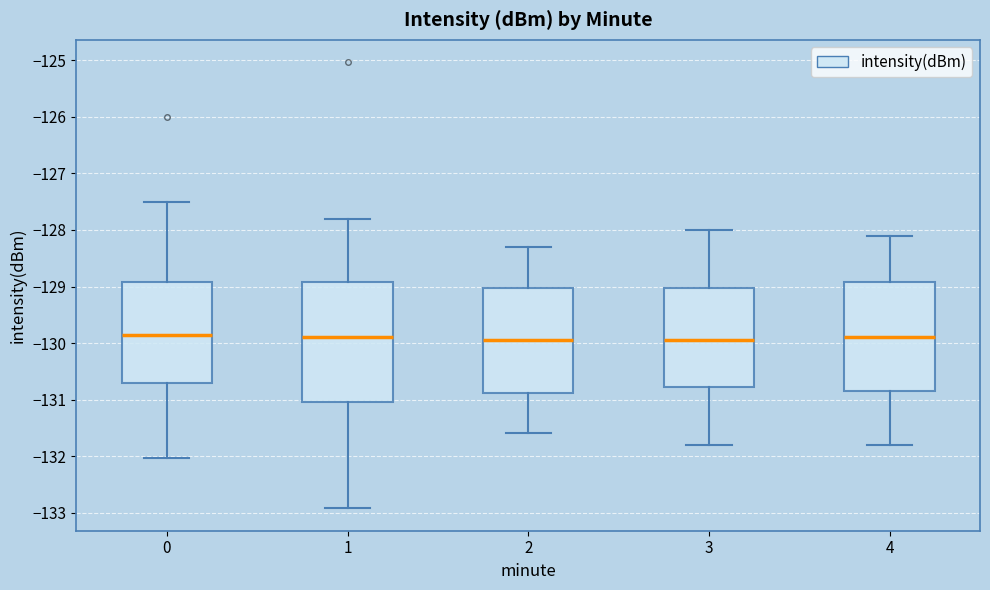

Comparing the boxes themselves (not the whiskers), which one is the tallest?

1